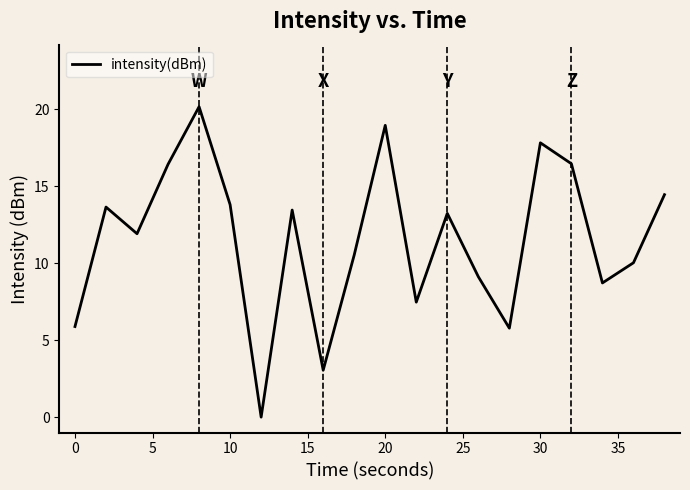

What is the maximum value shown in the chart?

20.2